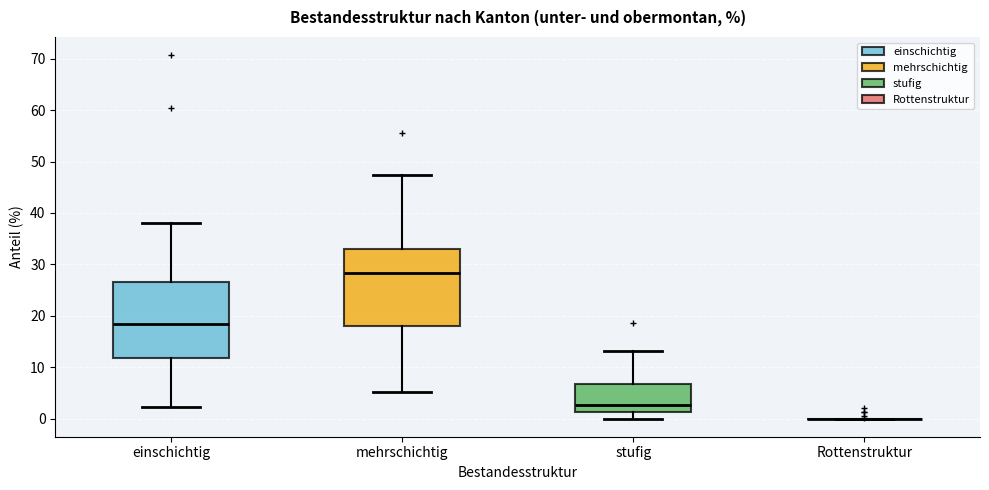

Reading left to right, read every box against the y-axis: the position of its median line, the range the box covers, and the ends of its whiskers. The values are not printed on the chart, so give them approximately, as read against the axis.

einschichtig: median 18, box 12 to 27, whiskers 2 to 38
mehrschichtig: median 28, box 18 to 33, whiskers 5 to 47
stufig: median 3, box 1 to 7, whiskers 0 to 13
Rottenstruktur: box collapsed to a line at 0, whiskers 0 to 0